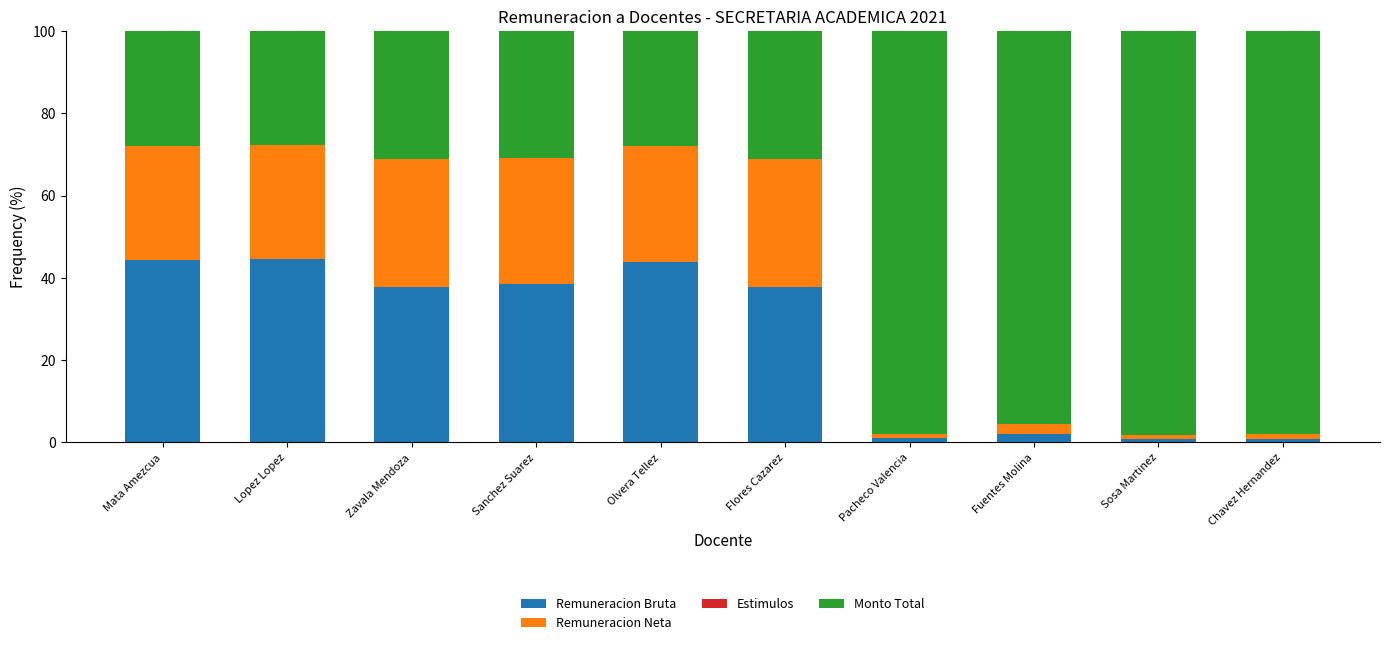

How many bars are there in total?

10